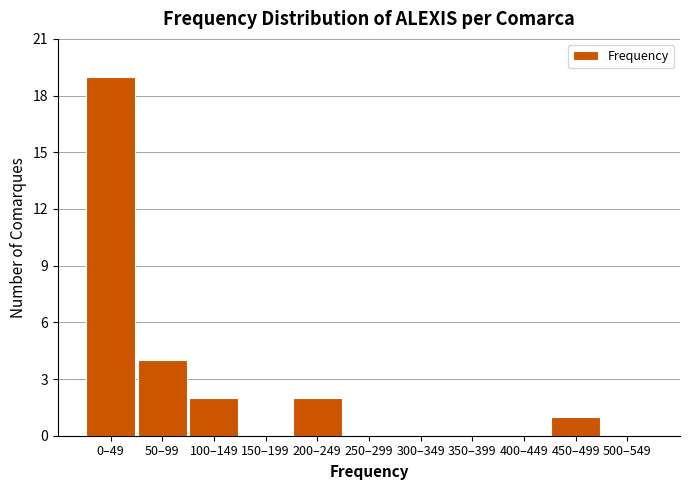

Reading left to right, transcribe all the data shown in this chart.

0–49=19	50–99=4	100–149=2	150–199=0	200–249=2	250–299=0	300–349=0	350–399=0	400–449=0	450–499=1	500–549=0